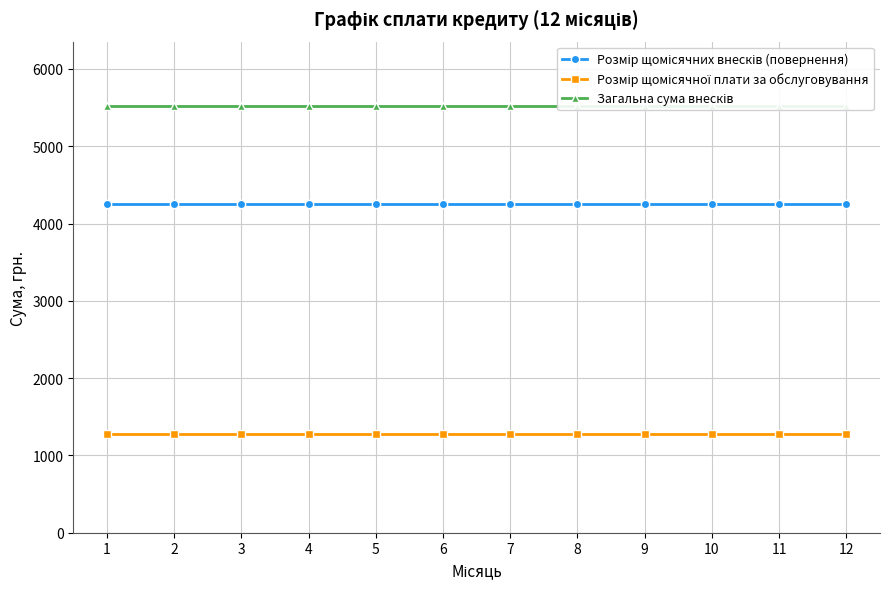

Is the value of Розмір щомісячних внесків (повернення) at 5 greater than the value of Розмір щомісячної плати за обслуговування at 1?

Yes